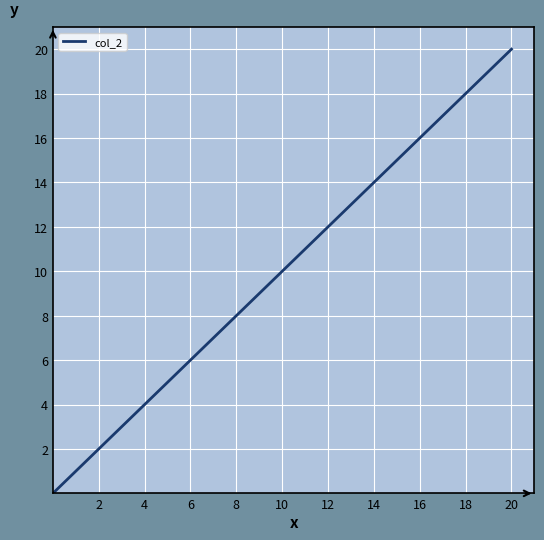

What is the maximum value shown in the chart?

20